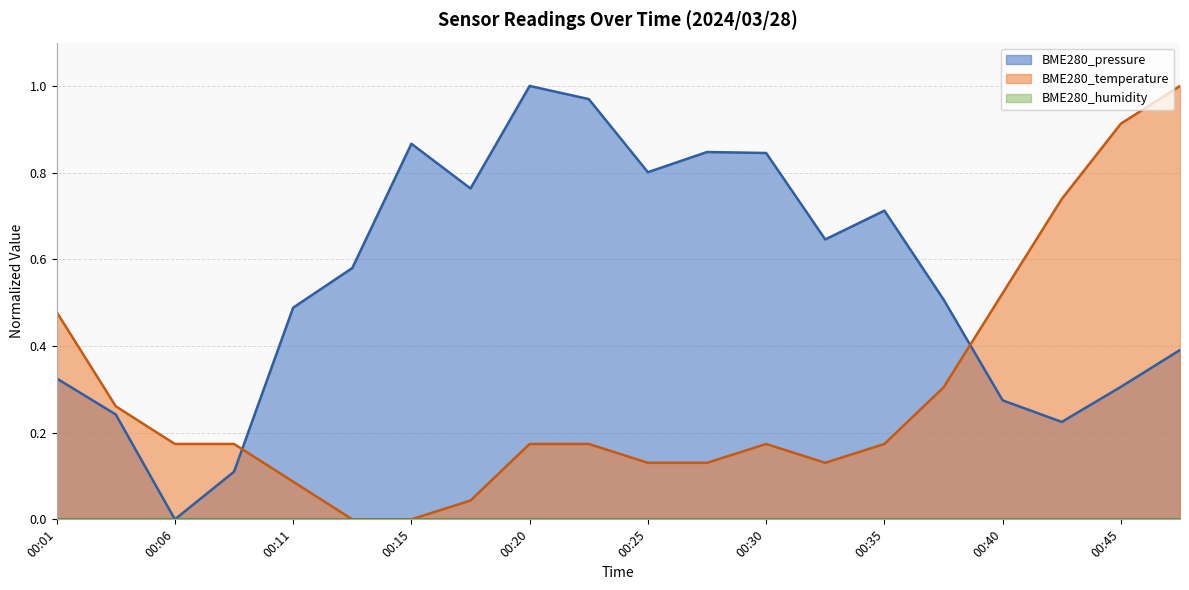

After their last crossing, which series has the higher values: BME280_temperature or BME280_pressure?

BME280_temperature